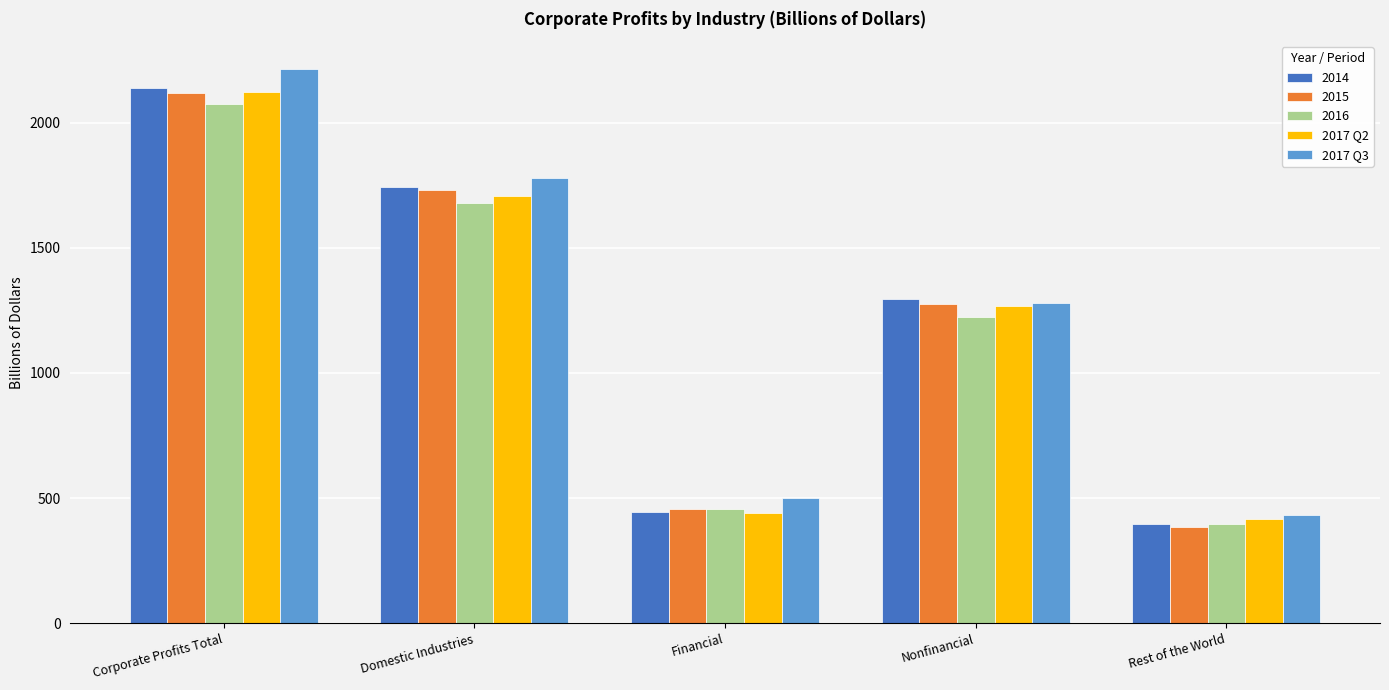

Between Corporate Profits Total and Nonfinancial, which series saw the biggest shift?

2017 Q3